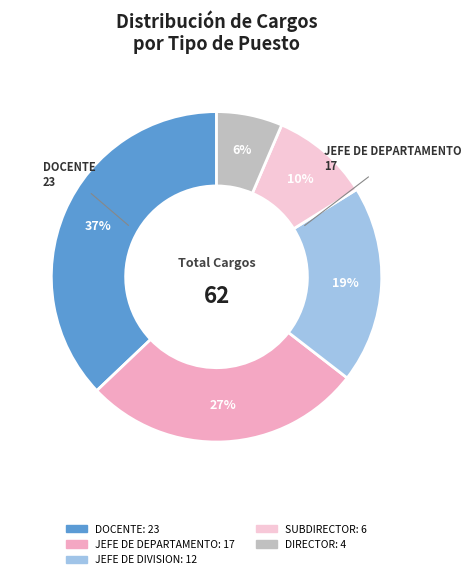

Rank the categories by value from lowest to highest.

DIRECTOR, SUBDIRECTOR, JEFE DE DIVISION, JEFE DE DEPARTAMENTO, DOCENTE